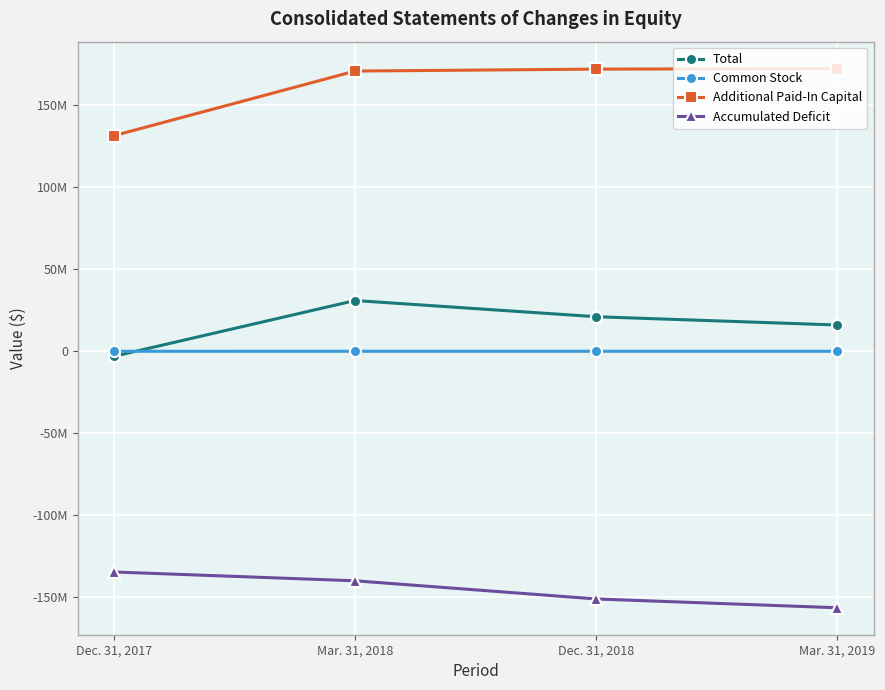

Where is Additional Paid-In Capital nearest to the value 151939699?

Mar. 31, 2018